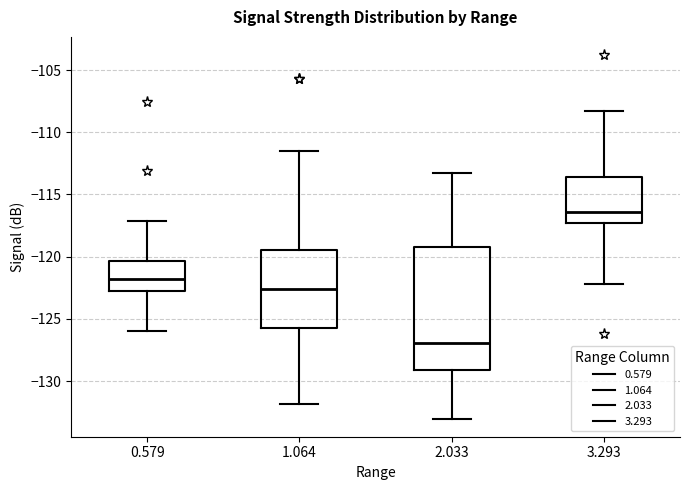

Reading left to right, transcribe this box plot: for each box, give where its median line is, the range the box spans, and where its two whiskers end, as read against the y-axis. The values are not printed on the chart, so give them approximately, as read against the axis.

0.579: median -122.0, box -123.0 to -120.5, whiskers -126.0 to -117.0
1.064: median -122.5, box -125.5 to -119.5, whiskers -132.0 to -111.5
2.033: median -127.0, box -129.0 to -119.0, whiskers -133.0 to -113.5
3.293: median -116.5, box -117.5 to -113.5, whiskers -122.0 to -108.5